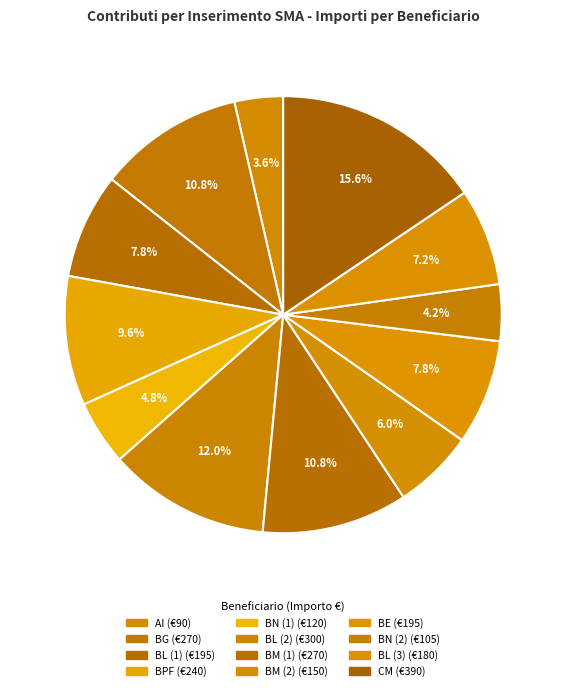

Is it true that AI is 1% of the pie?

False